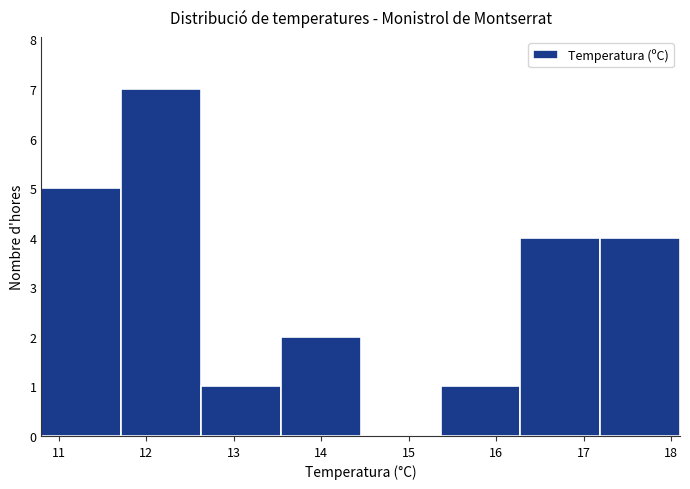

Reading left to right, transcribe this chart: for each bar, give the range it covers on the x-axis and its height. Neither the bar edges nor the heights are printed on the chart, so give them approximately, as read against the axes.

10.8 to 11.7: 5
11.7 to 12.6: 7
12.6 to 13.5: 1
13.5 to 14.5: 2
14.5 to 15.4: 0
15.4 to 16.3: 1
16.3 to 17.2: 4
17.2 to 18.1: 4